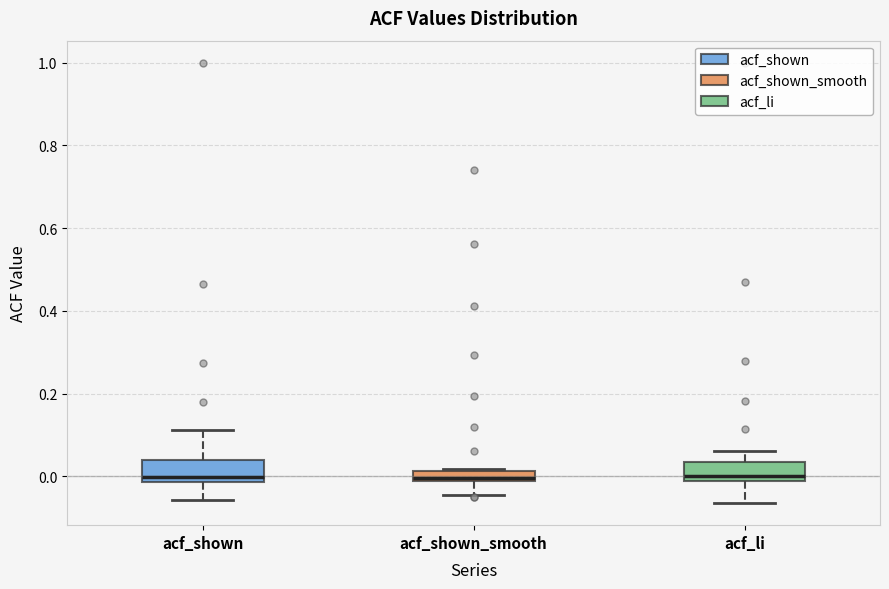

Where does the lower whisker of the box for acf_shown_smooth end on the y-axis? The values are not printed on the chart, so give them approximately, as read against the axis.

-0.04